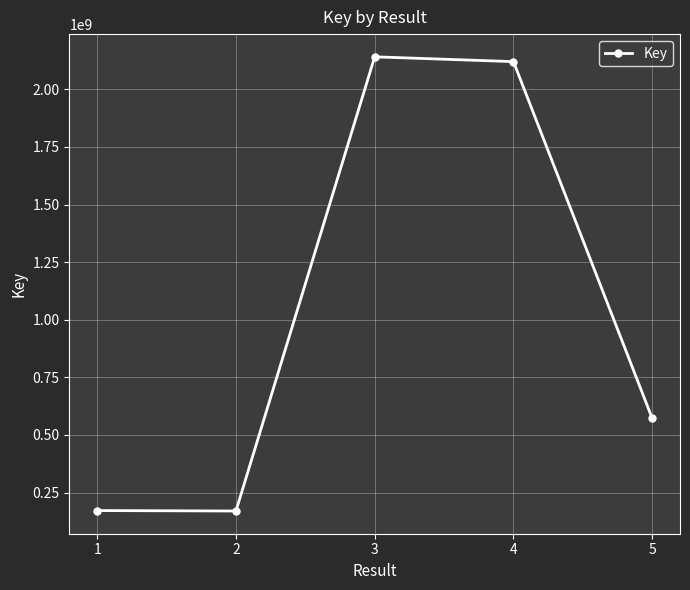

True or false: the data has more than 0 interior local peaks.

True